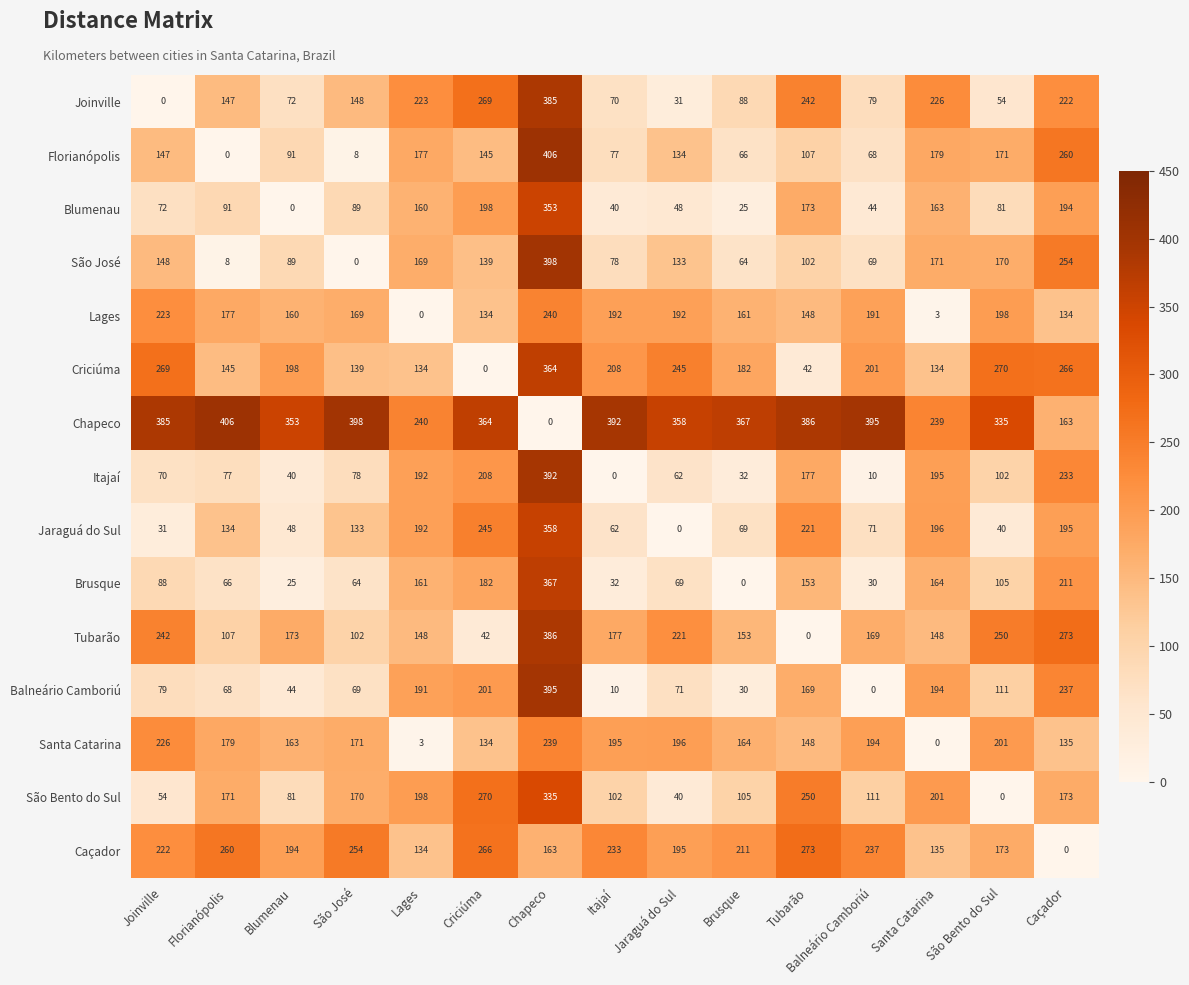

Read the Caçador value at Tubarão.

273